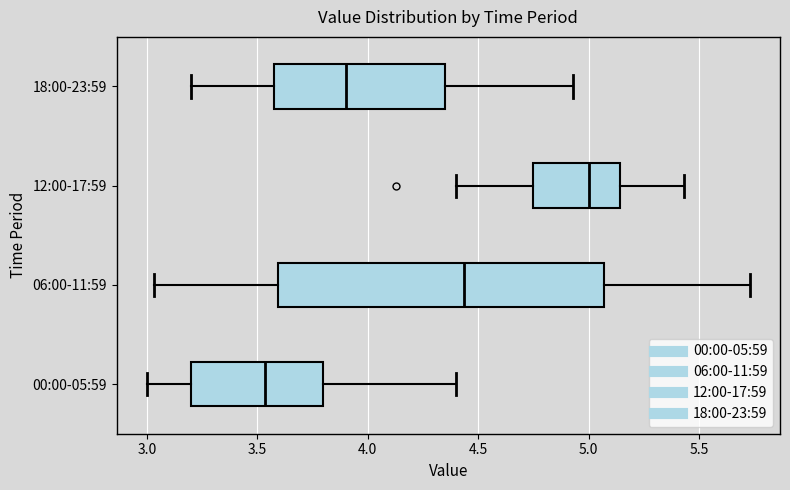

Which box is the widest, from its left edge to its right edge?

06:00-11:59